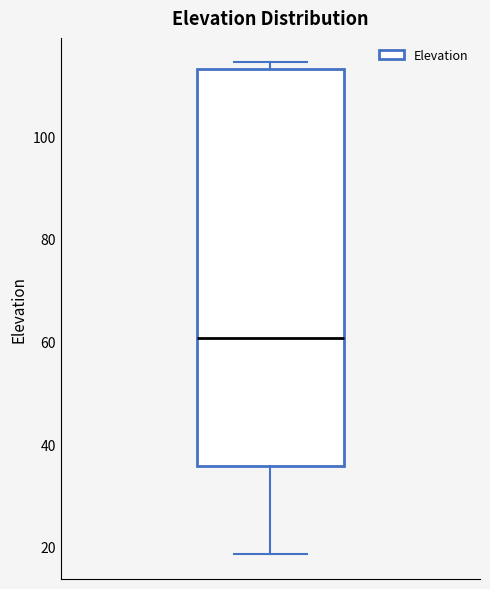

Transcribe this box plot: give where the median line is, the range the box spans, and where the two whiskers end, as read against the y-axis. The values are not printed on the chart, so give them approximately, as read against the axis.

median 60, box 36 to 114, whiskers 18 to 114 (just above the box's upper edge)